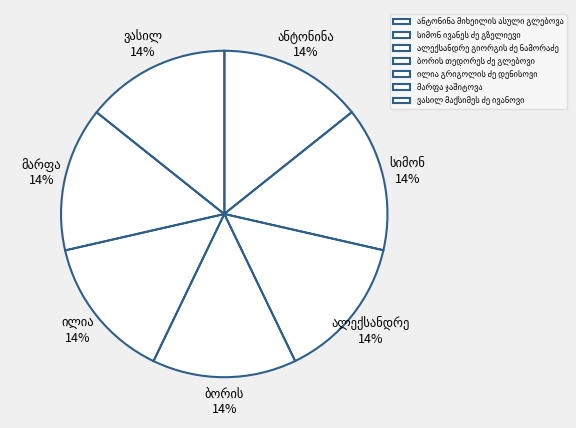

How much of the chart is everything except ალექსანდრე გიორგის ძე ნამორაძე?

85.7%